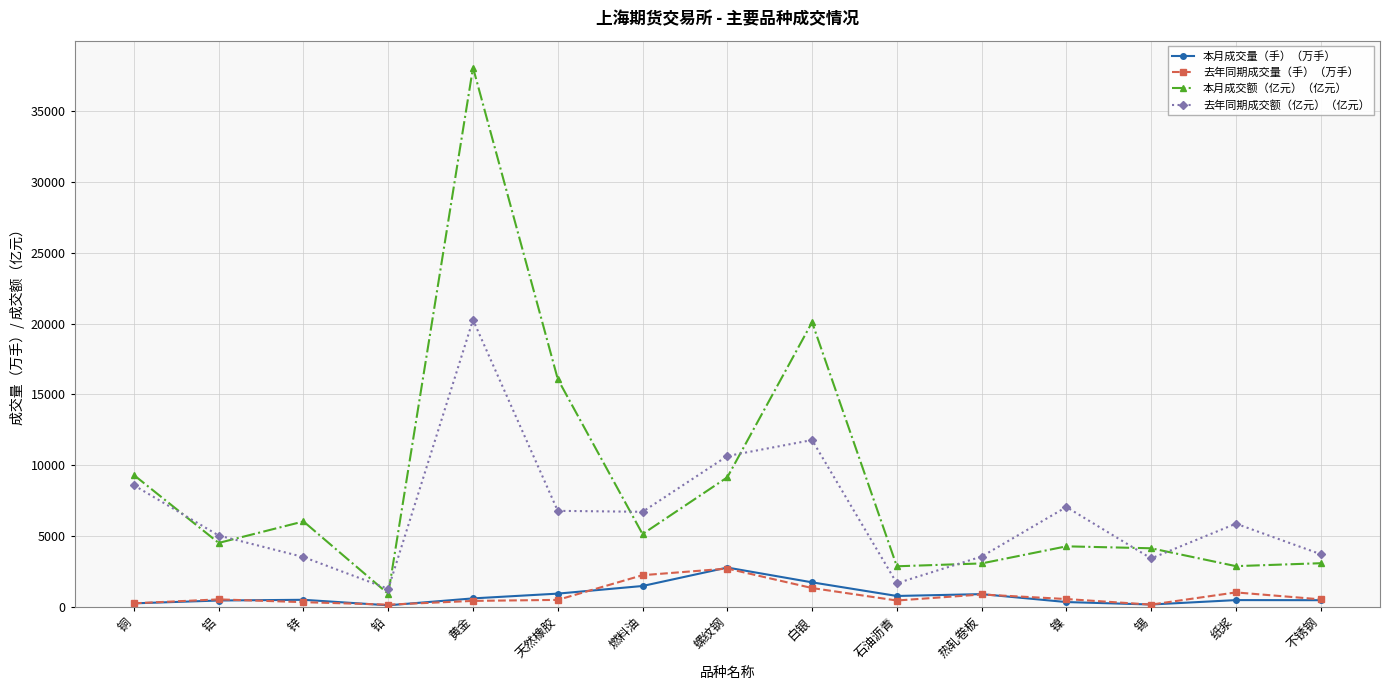

What is the greatest value displayed?

38064.5